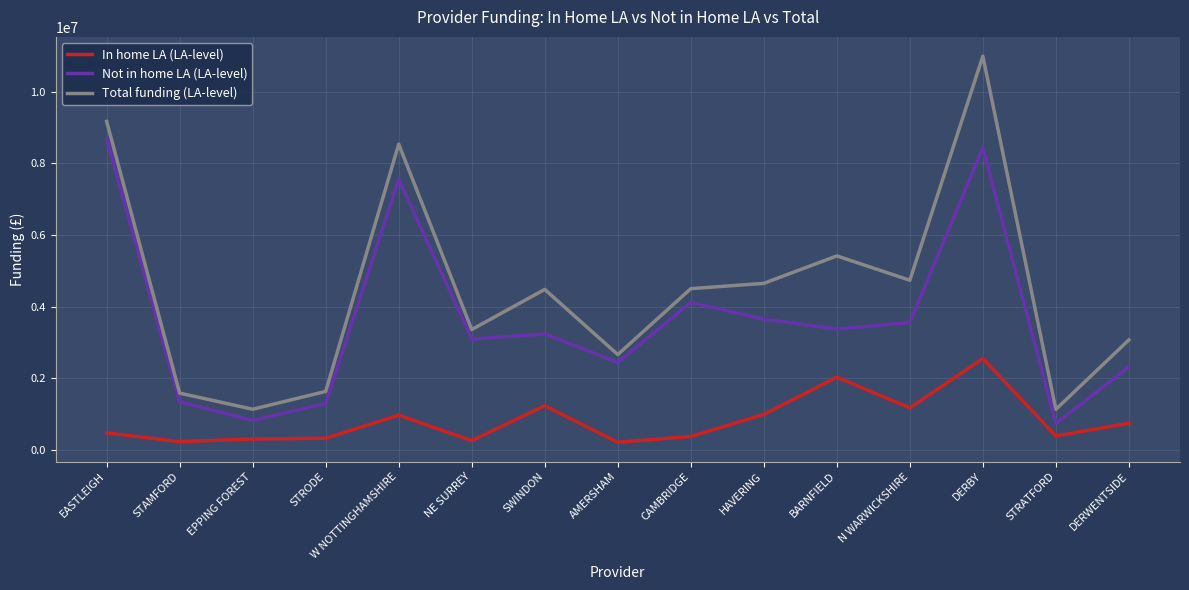

Which series has the largest range (max minus min)?

Total funding (LA-level)